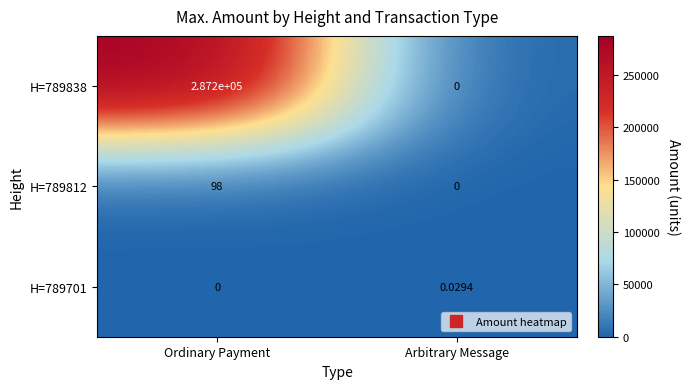

Which category has the highest value in the H=789812 series?

Ordinary Payment